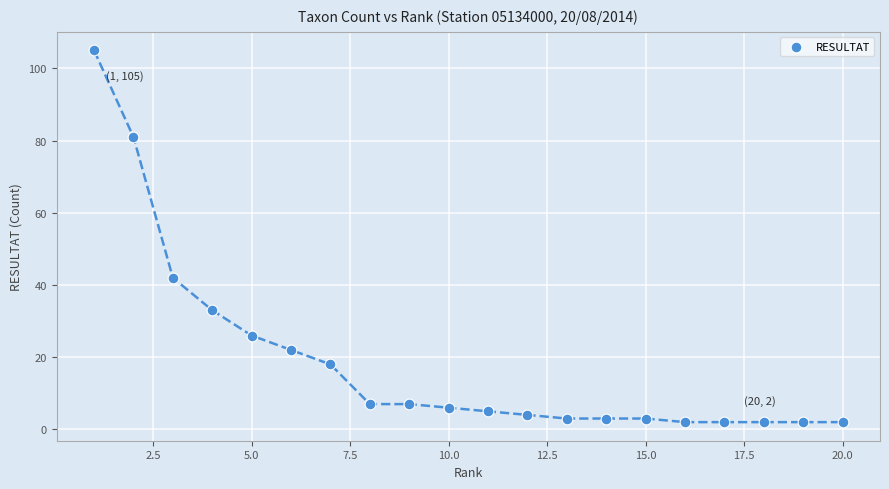

What is the range of X values (max minus min)?

19